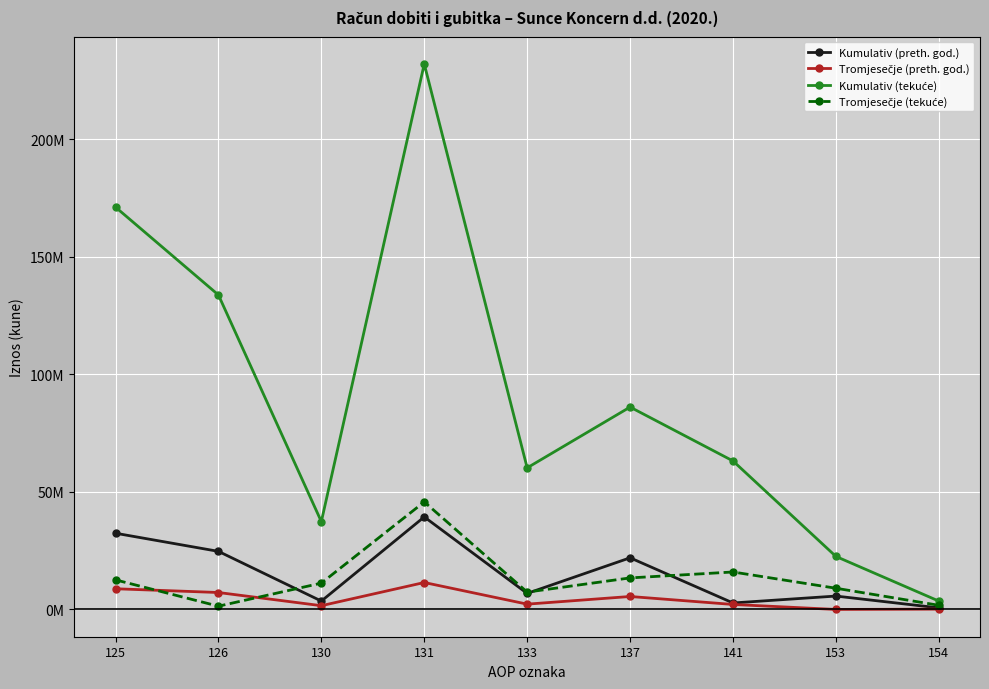

Is this an area chart (filled region under the line)?

No